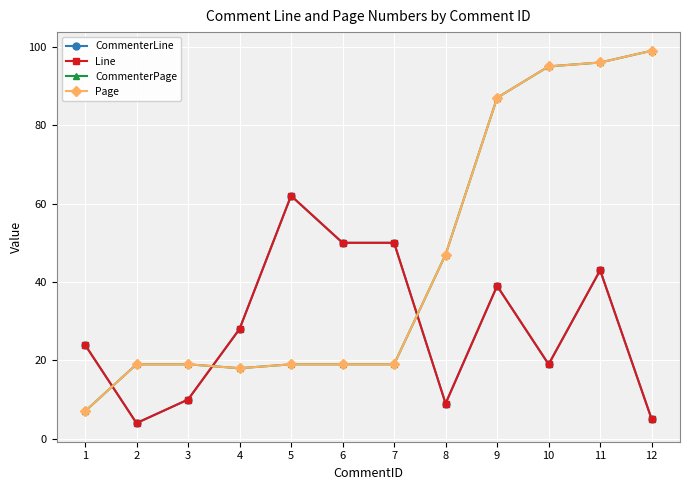

What is the value of the CommenterLine point at the 2nd from the left?

4